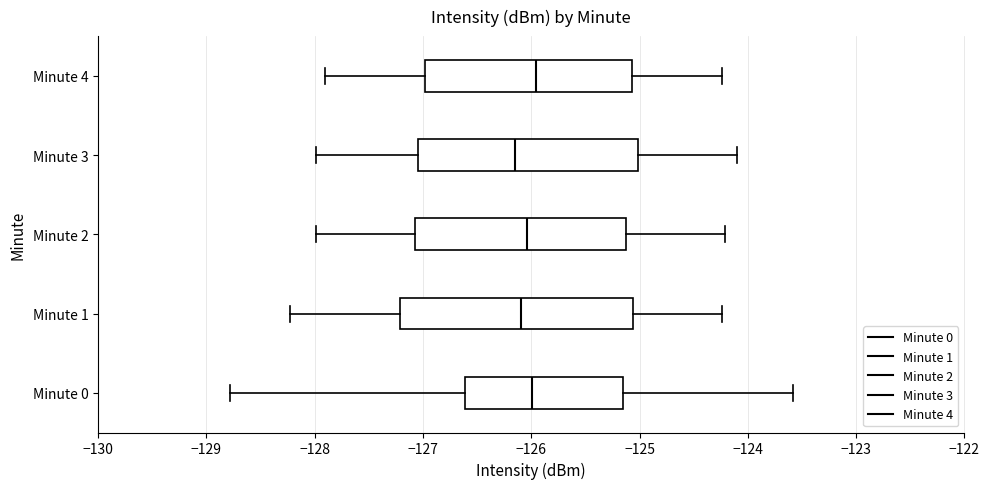

Reading bottom to top, transcribe this box plot: for each box, give where its median line is, the range the box spans, and where its two whiskers end, as read against the x-axis. The values are not printed on the chart, so give them approximately, as read against the axis.

Minute 0: median -126.0, box -126.6 to -125.2, whiskers -128.8 to -123.6
Minute 1: median -126.1, box -127.2 to -125.1, whiskers -128.2 to -124.2
Minute 2: median -126.0, box -127.1 to -125.1, whiskers -128.0 to -124.2
Minute 3: median -126.2, box -127.0 to -125.0, whiskers -128.0 to -124.1
Minute 4: median -126.0, box -127.0 to -125.1, whiskers -127.9 to -124.2